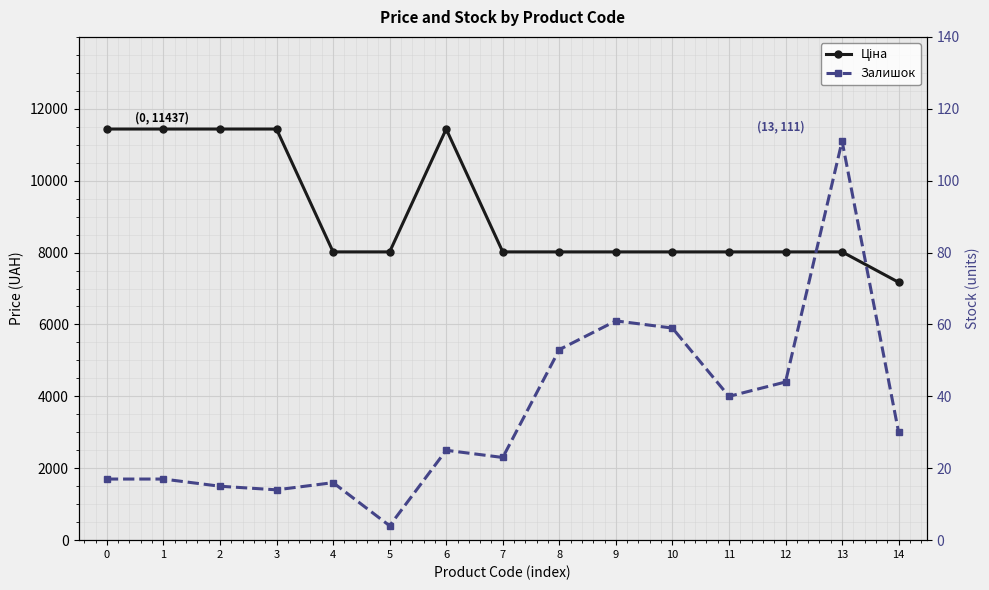

True or false: Ціна and Залишок cross at least once.

False